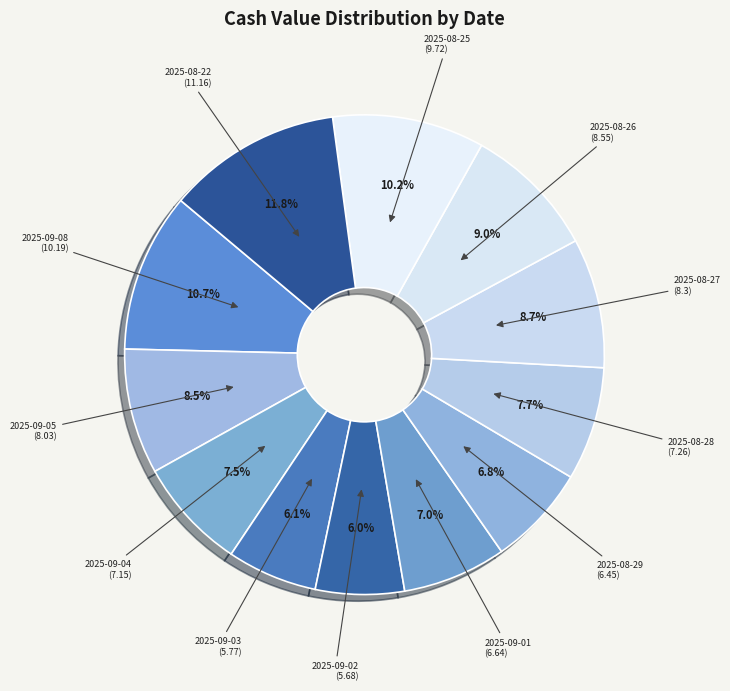

Count the number of slices in the pie.

12